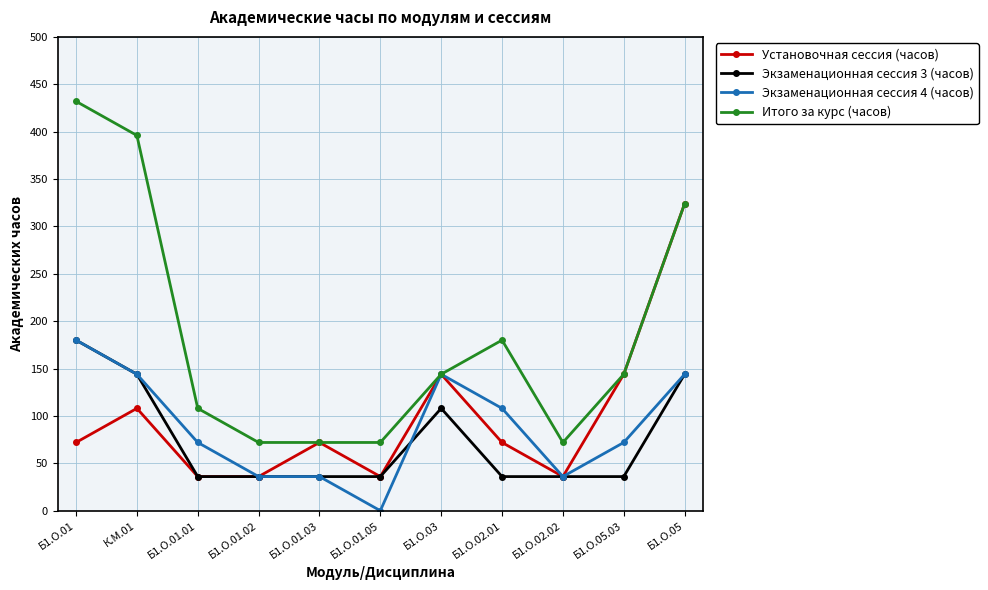

Read the Экзаменационная сессия 3 (часов) value at К.М.01.

144